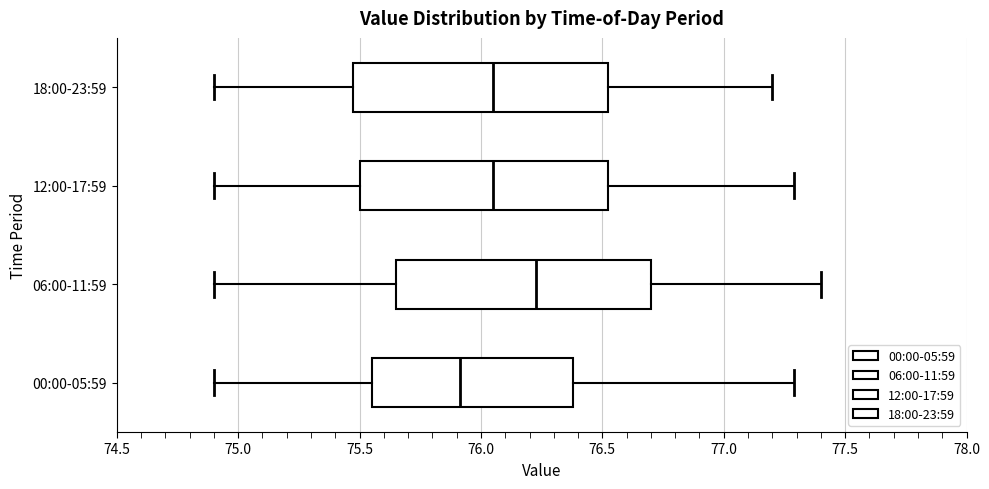

Reading bottom to top, read every box against the x-axis: the position of its median line, the range the box covers, and the ends of its whiskers. The values are not printed on the chart, so give them approximately, as read against the axis.

00:00-05:59: median 75.90, box 75.55 to 76.40, whiskers 74.90 to 77.30
06:00-11:59: median 76.25, box 75.65 to 76.70, whiskers 74.90 to 77.40
12:00-17:59: median 76.05, box 75.50 to 76.55, whiskers 74.90 to 77.30
18:00-23:59: median 76.05, box 75.50 to 76.55, whiskers 74.90 to 77.20